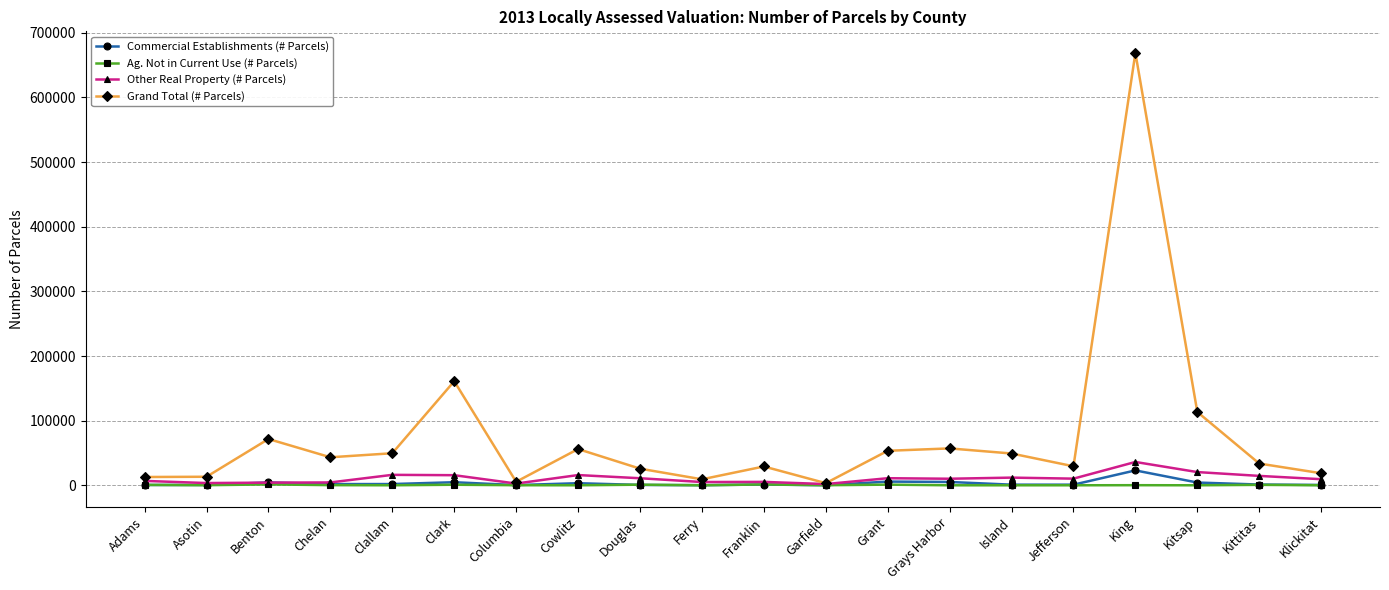

What is the greatest value displayed?

668896